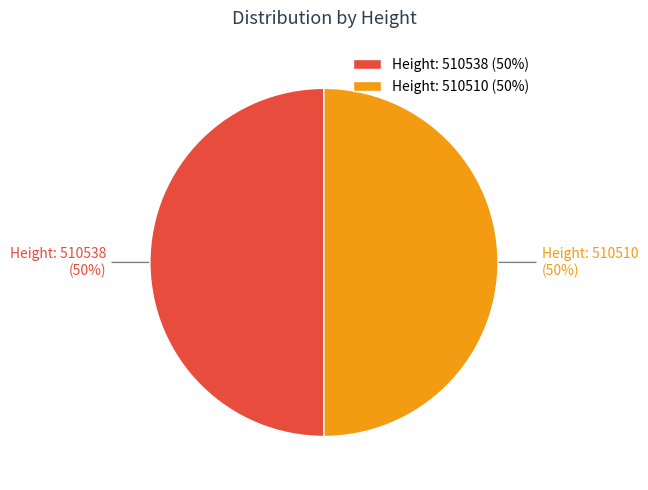

To the nearest percent, what percentage of the pie is Height: 510510 (50%)?

50%